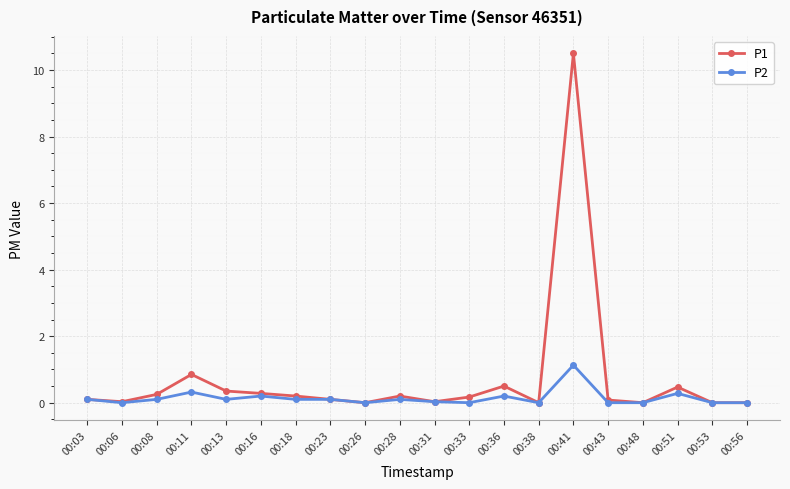

The P1 series shows -4.8 at 00:26. True or false?

False